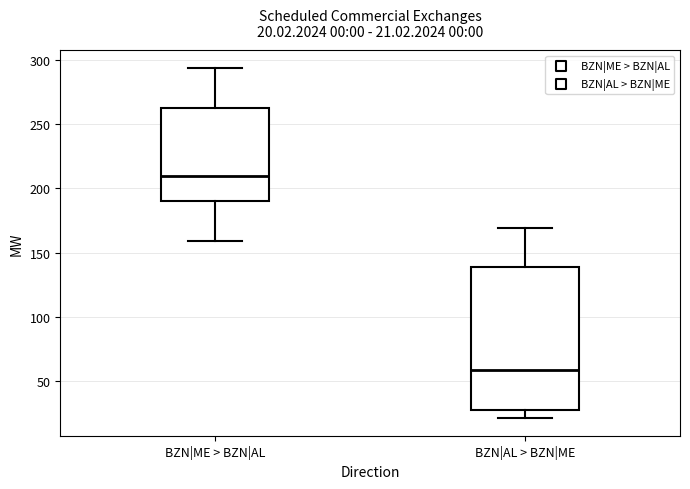

Comparing the boxes themselves (not the whiskers), which one is the tallest?

BZN|AL > BZN|ME